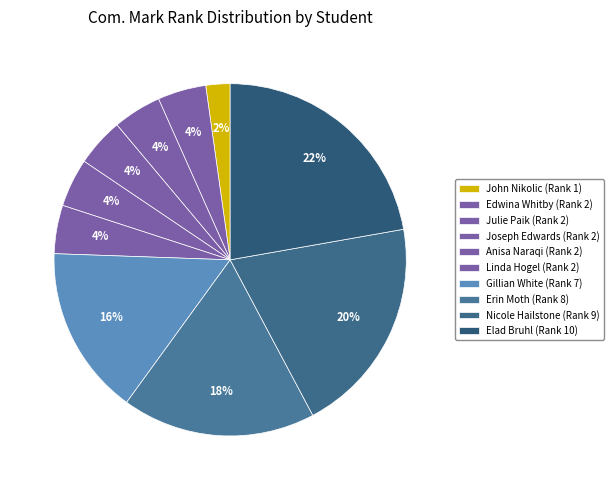

To the nearest percent, what is the difference between the largest and smallest slice percentages?

20%